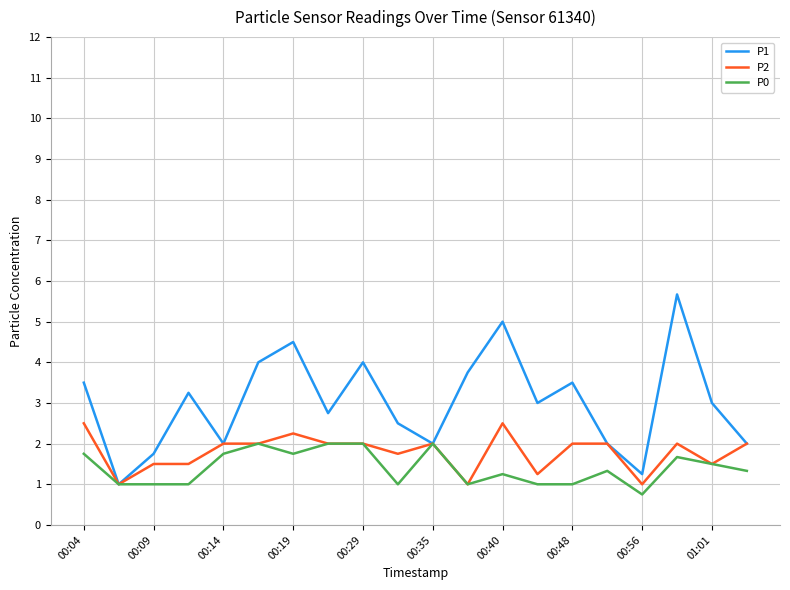

Which series has the largest range (max minus min)?

P1